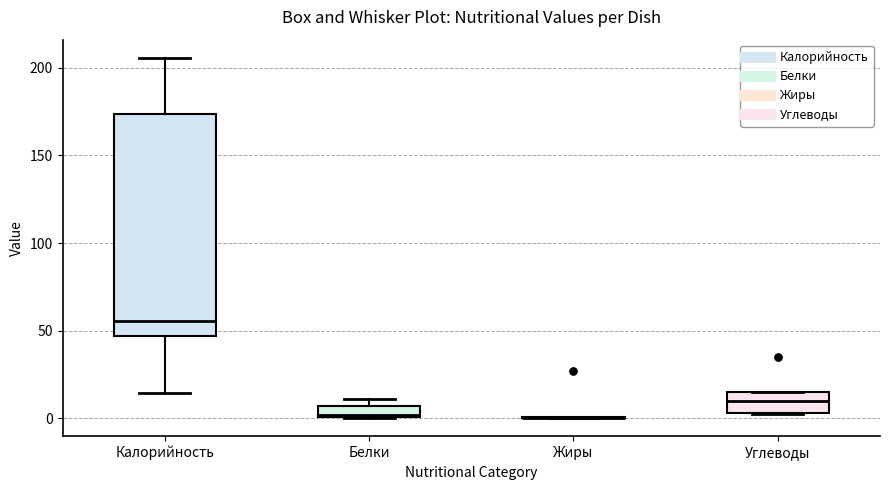

Comparing the boxes themselves (not the whiskers), which one is the tallest?

Калорийность